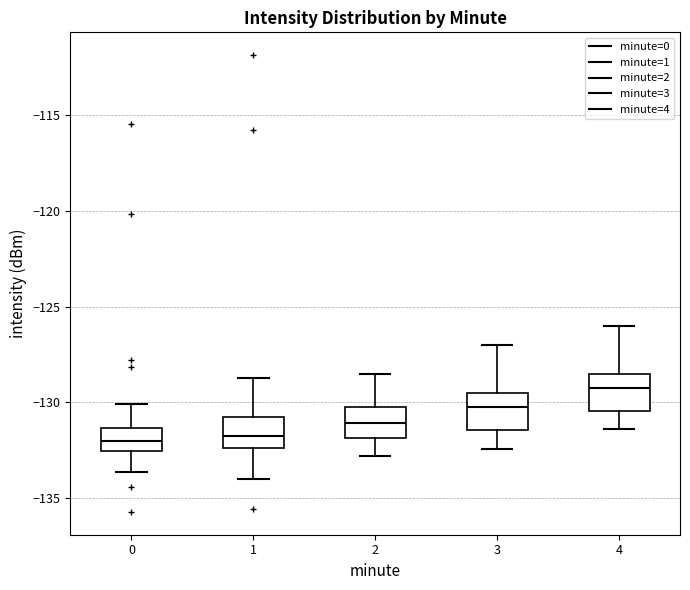

Reading left to right, transcribe this box plot: for each box, give where its median line is, the range the box spans, and where its two whiskers end, as read against the y-axis. The values are not printed on the chart, so give them approximately, as read against the axis.

0: median -132.0, box -132.5 to -131.5, whiskers -133.5 to -130.0
1: median -131.5, box -132.5 to -130.5, whiskers -134.0 to -128.5
2: median -131.0, box -132.0 to -130.0, whiskers -133.0 to -128.5
3: median -130.0, box -131.5 to -129.5, whiskers -132.5 to -127.0
4: median -129.0, box -130.5 to -128.5, whiskers -131.5 to -126.0